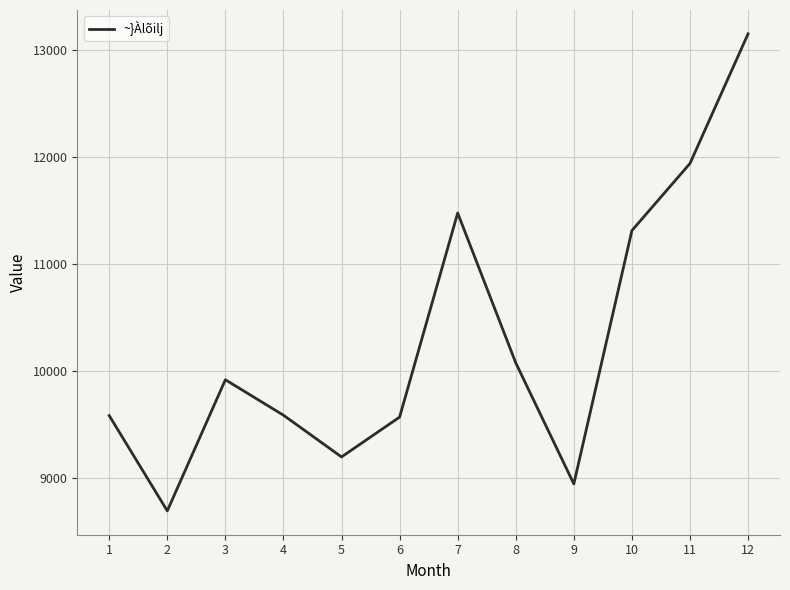

Which category has the lowest value across all series?

2